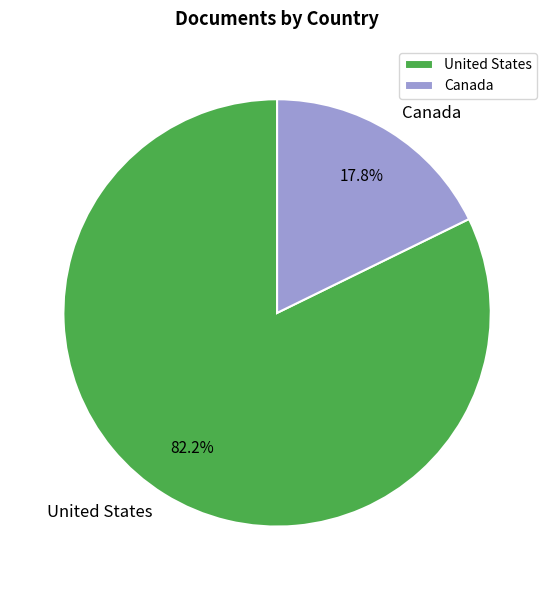

Which slice is the smallest?

Canada